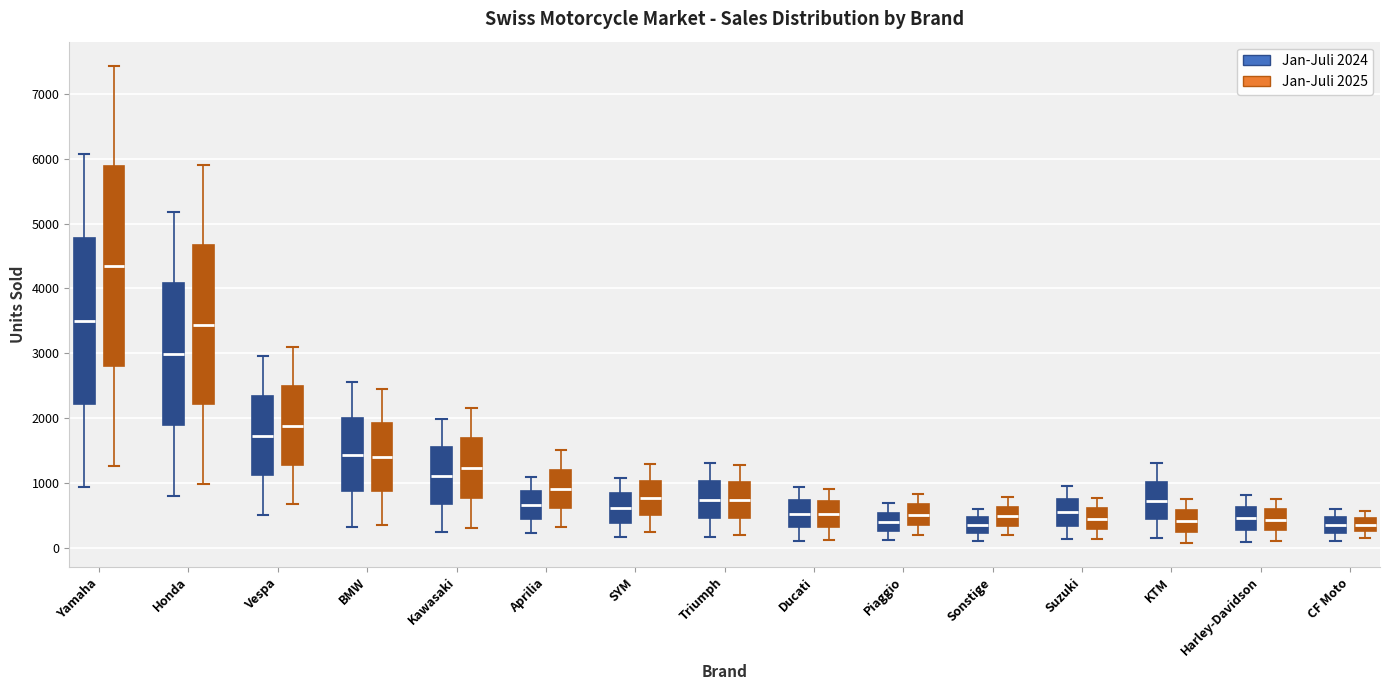

Which box is the tallest, from its lower edge to its upper edge?

Yamaha (Jan-Juli 2025)